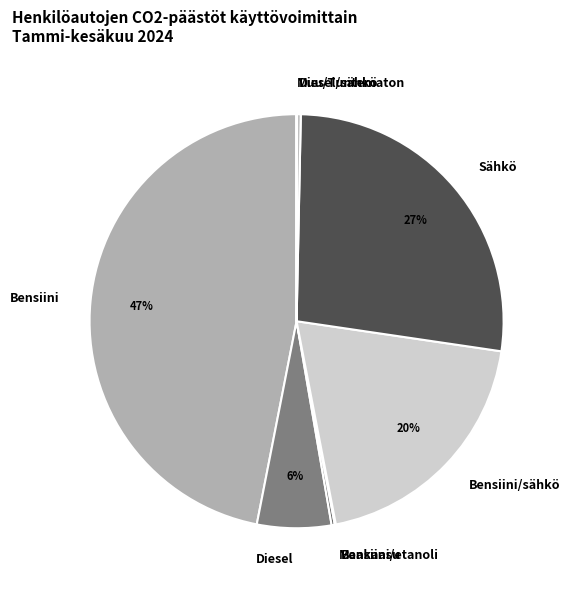

Which slice is the largest?

Bensiini